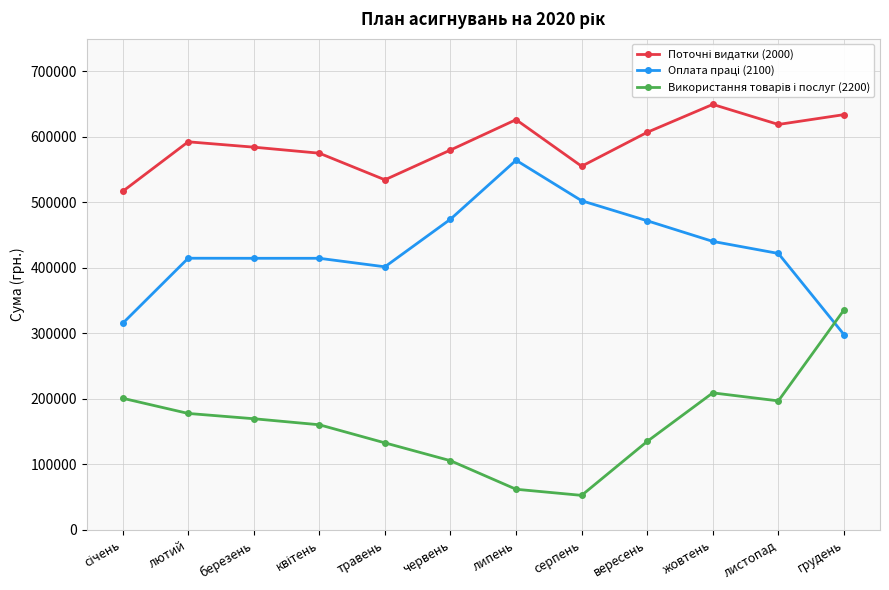

What is the label of the 8th point from the left?

серпень